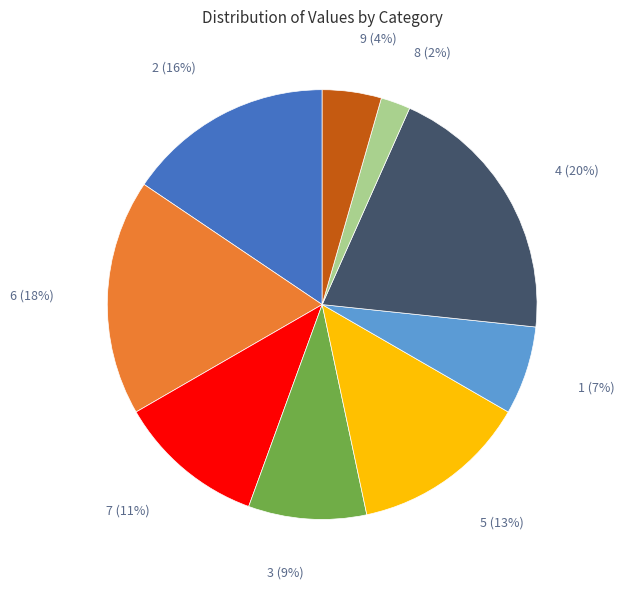

Is it true that 5 is 13% of the pie?

True